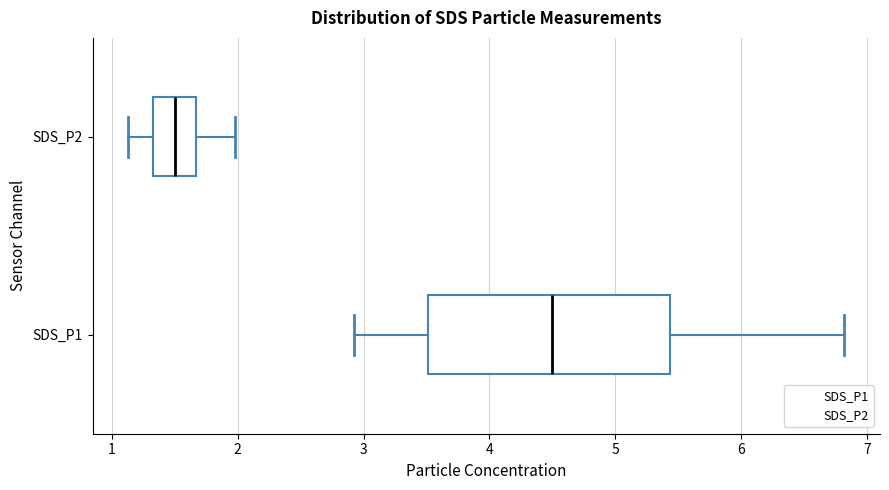

Reading bottom to top, transcribe this box plot: for each box, give where its median line is, the range the box spans, and where its two whiskers end, as read against the x-axis. The values are not printed on the chart, so give them approximately, as read against the axis.

SDS_P1: median 4.5, box 3.5 to 5.4, whiskers 2.9 to 6.8
SDS_P2: median 1.5, box 1.3 to 1.7, whiskers 1.1 to 2.0